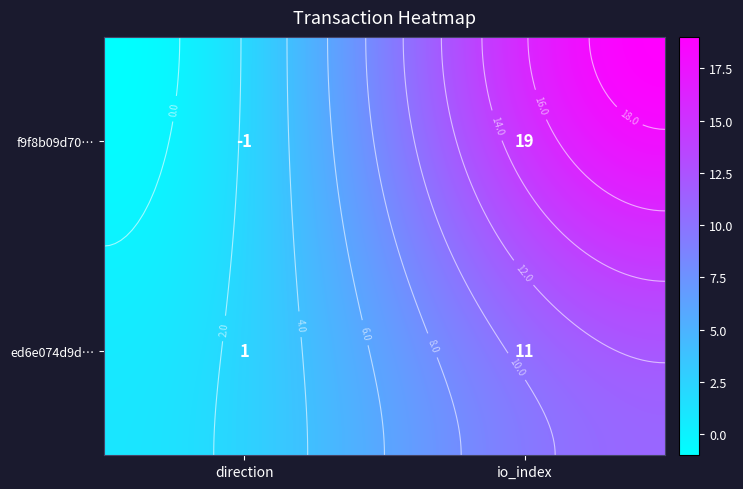

Reading left to right, what are all the values shown in this chart?

f9f8b09d70a0a78c6953340c73e1b48b19334e9: -1	19
ed6e074d9d17f89b30aae21075f82d34318e920: 1	11